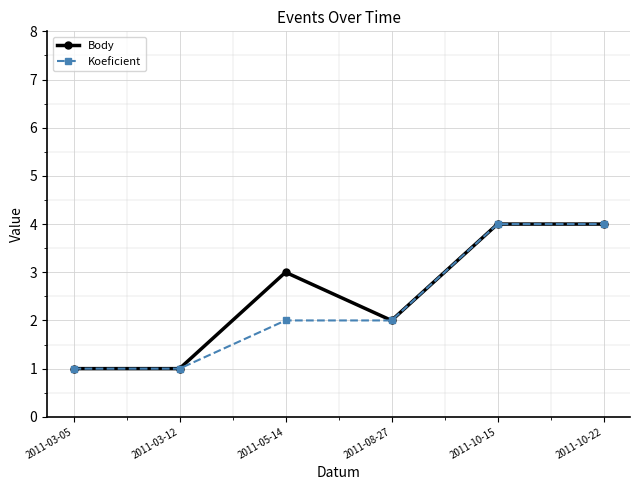

Which series changed the most between 2011-05-14 and 2011-10-15?

Koeficient